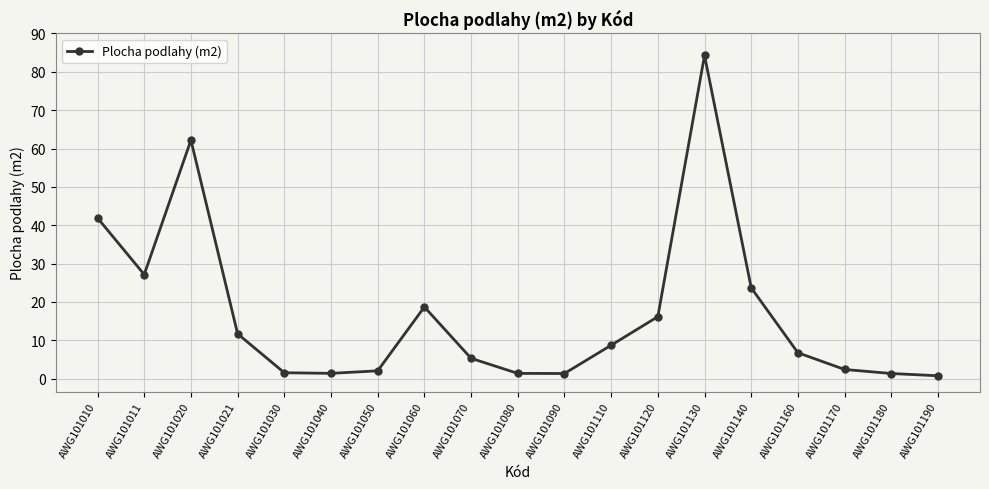

At which category does the data reach its first local peak?

AWG101020